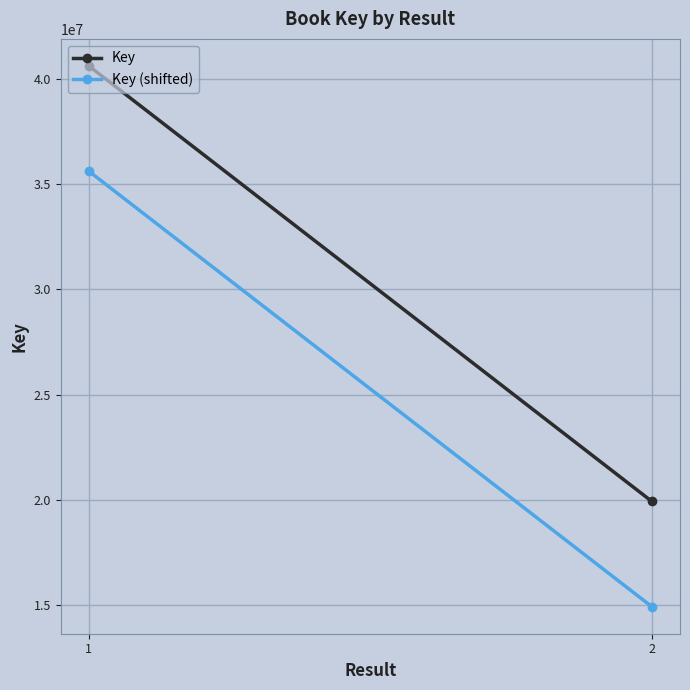

Rank the categories by Key (shifted) value from highest to lowest.

1, 2